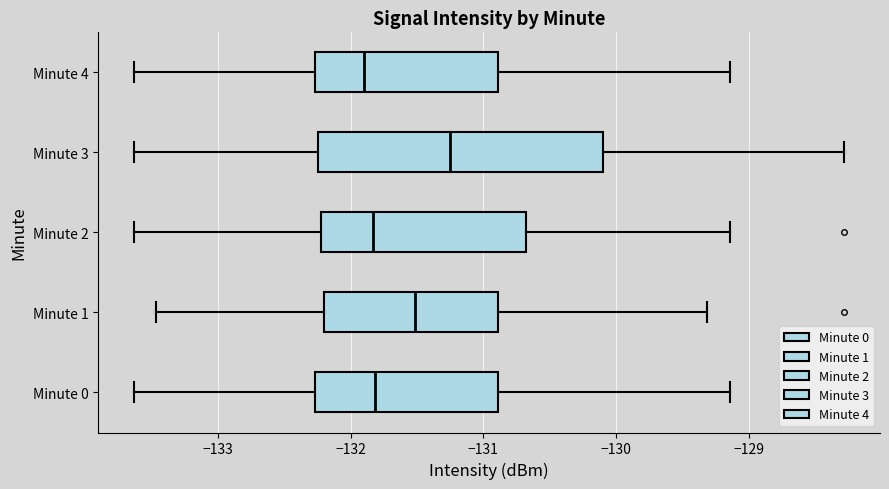

Reading bottom to top, read every box against the x-axis: the position of its median line, the range the box covers, and the ends of its whiskers. The values are not printed on the chart, so give them approximately, as read against the axis.

Minute 0: median -131.8, box -132.3 to -130.9, whiskers -133.6 to -129.1
Minute 1: median -131.5, box -132.2 to -130.9, whiskers -133.5 to -129.3
Minute 2: median -131.8, box -132.2 to -130.7, whiskers -133.6 to -129.1
Minute 3: median -131.3, box -132.2 to -130.1, whiskers -133.6 to -128.3
Minute 4: median -131.9, box -132.3 to -130.9, whiskers -133.6 to -129.1